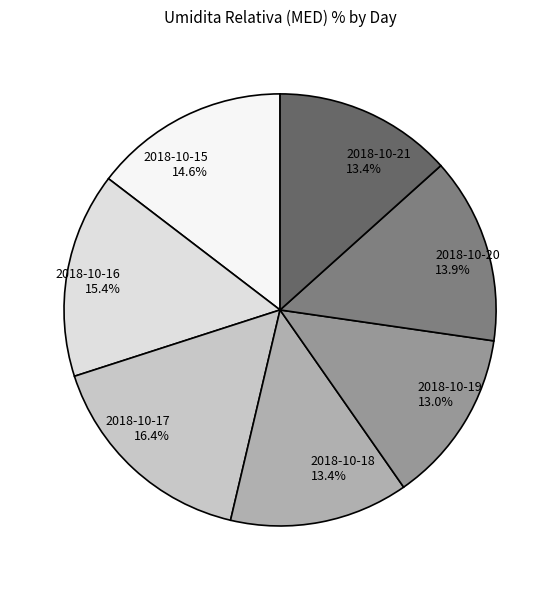

What is the largest slice in the pie chart?

2018-10-17